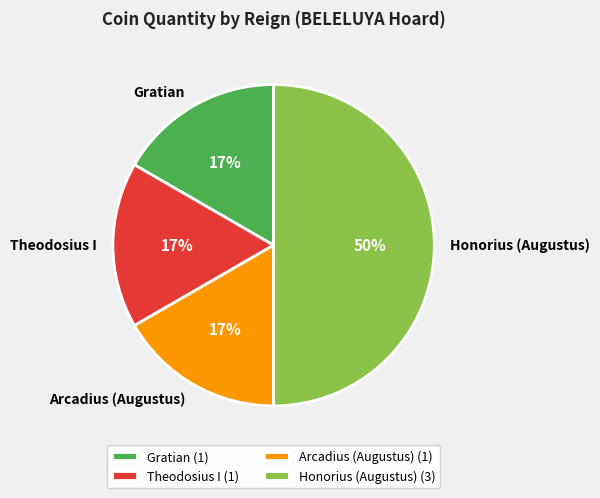

To the nearest percent, what is the difference between the Honorius (Augustus) and Theodosius I slice percentages?

33%